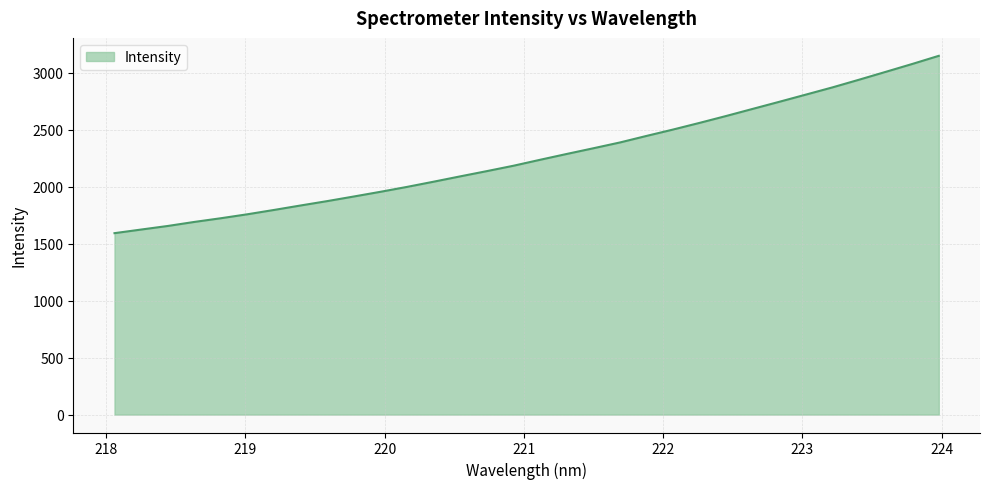

What is the difference between the maximum and minimum values?

1556.1